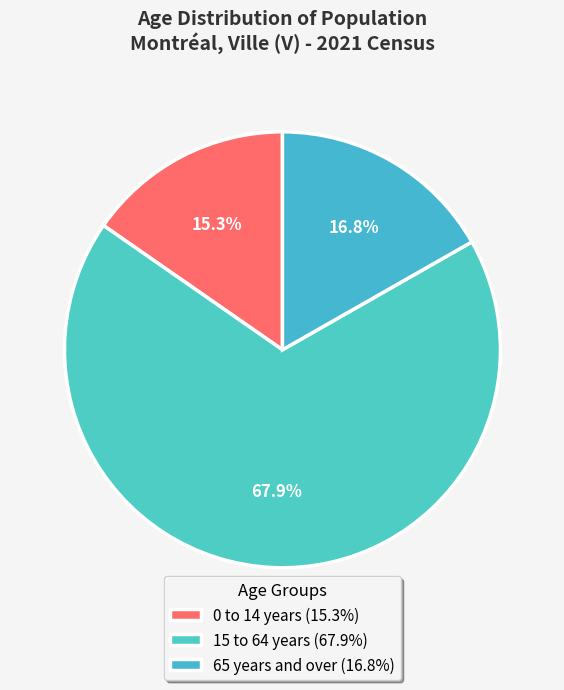

What percentage do 15 to 64 years and 65 years and over together represent?

84.7%